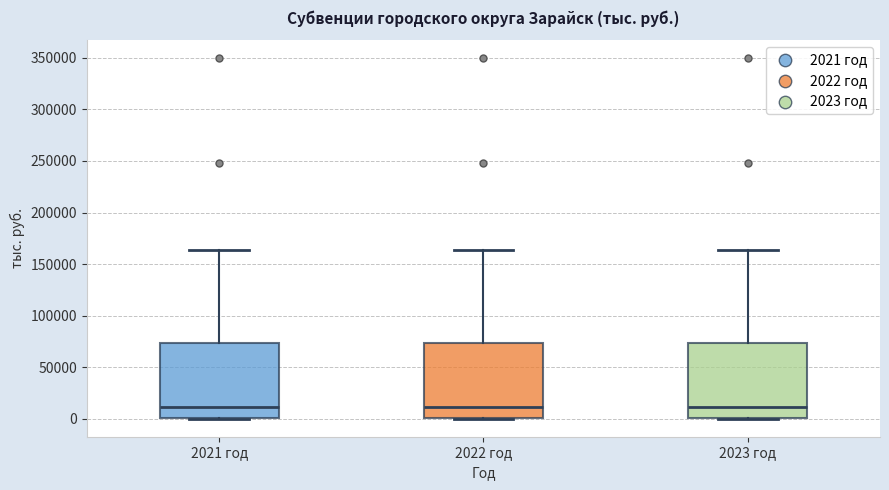

Reading left to right, transcribe this box plot: for each box, give where its median line is, the range the box spans, and where its two whiskers end, as read against the y-axis. The values are not printed on the chart, so give them approximately, as read against the axis.

2021 год: median 10000, box 0 to 75000, whiskers 0 to 165000
2022 год: median 10000, box 0 to 75000, whiskers 0 to 165000
2023 год: median 10000, box 0 to 75000, whiskers 0 to 165000